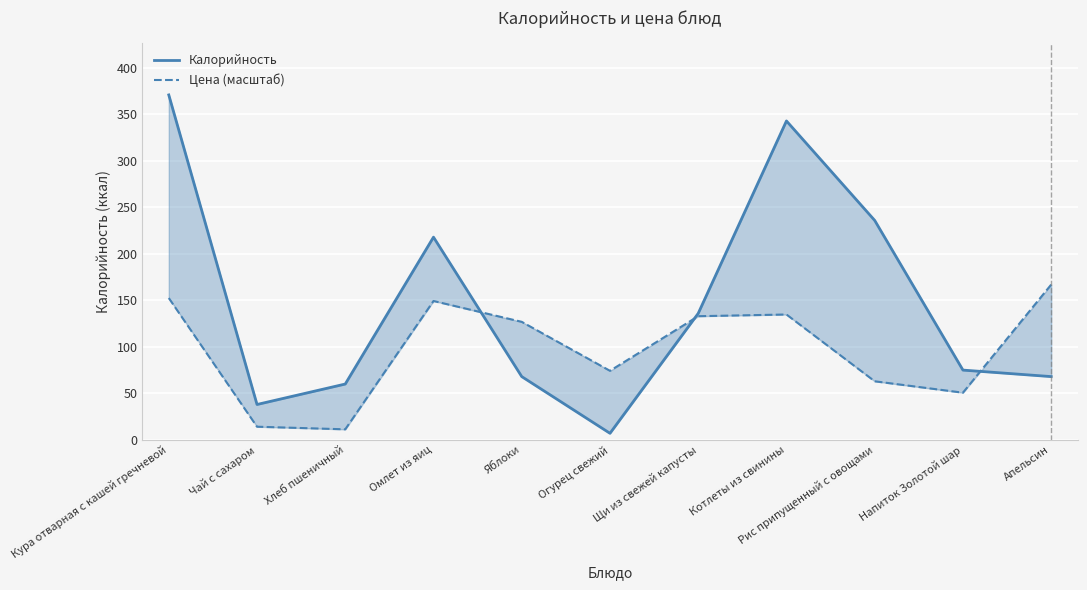

List the series in order of their overall mean, highest first.

Калорийность, Цена (масштаб)